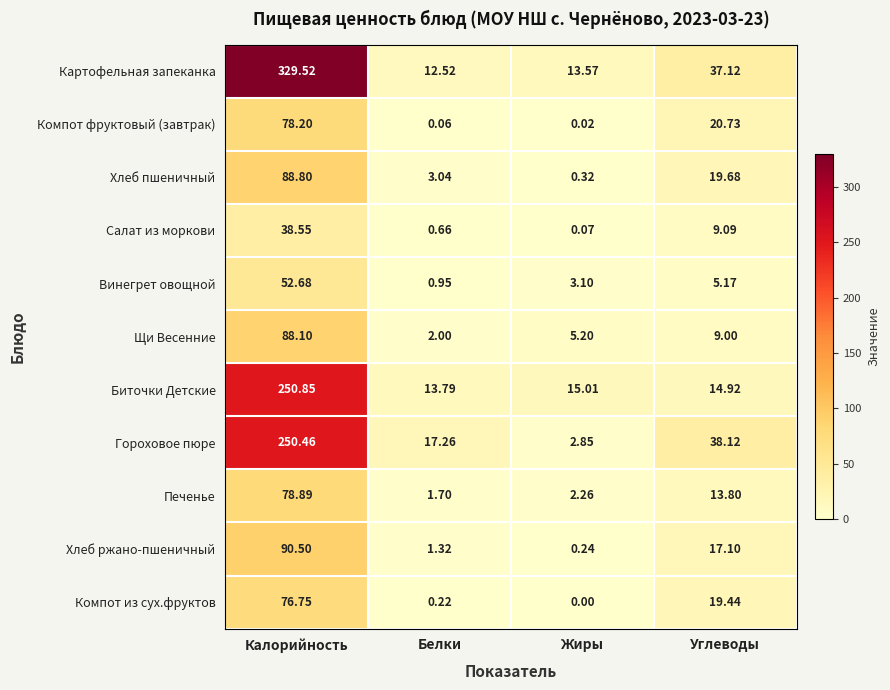

At which category is the sum across all series the highest?

Калорийность